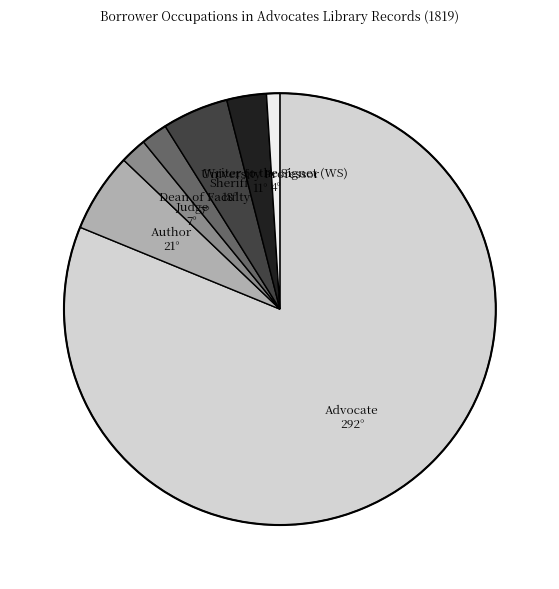

Combined, do Advocate and Judge account for over 50%?

Yes